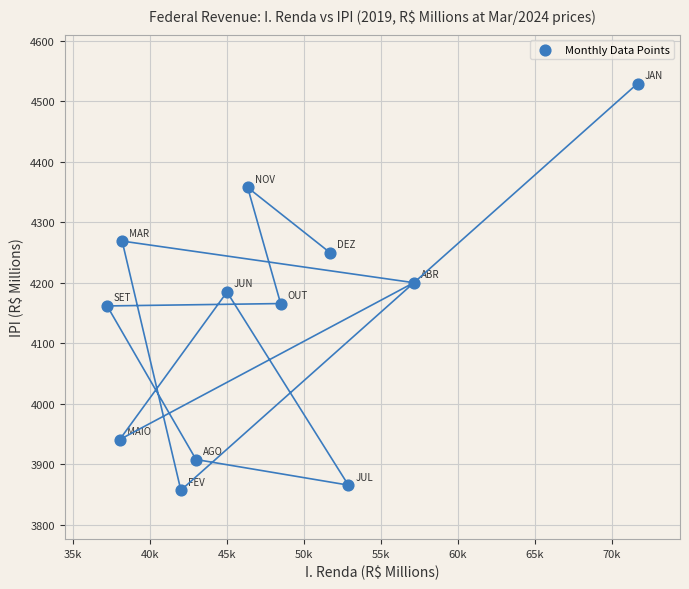

What is the range of Y values (max minus min)?

672.1